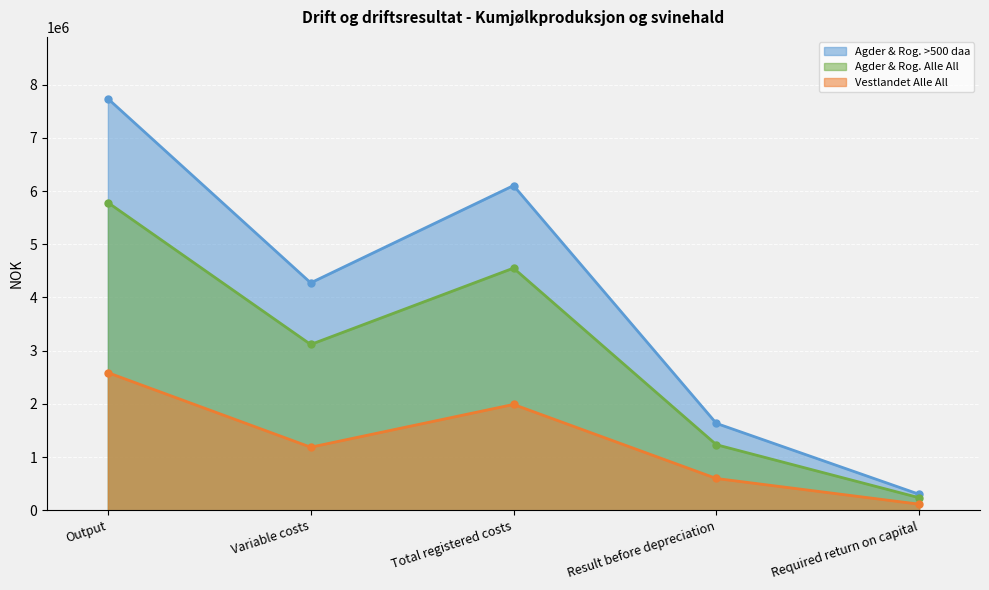

What is the spread (max minus min) of values at Required return on capital?

186005